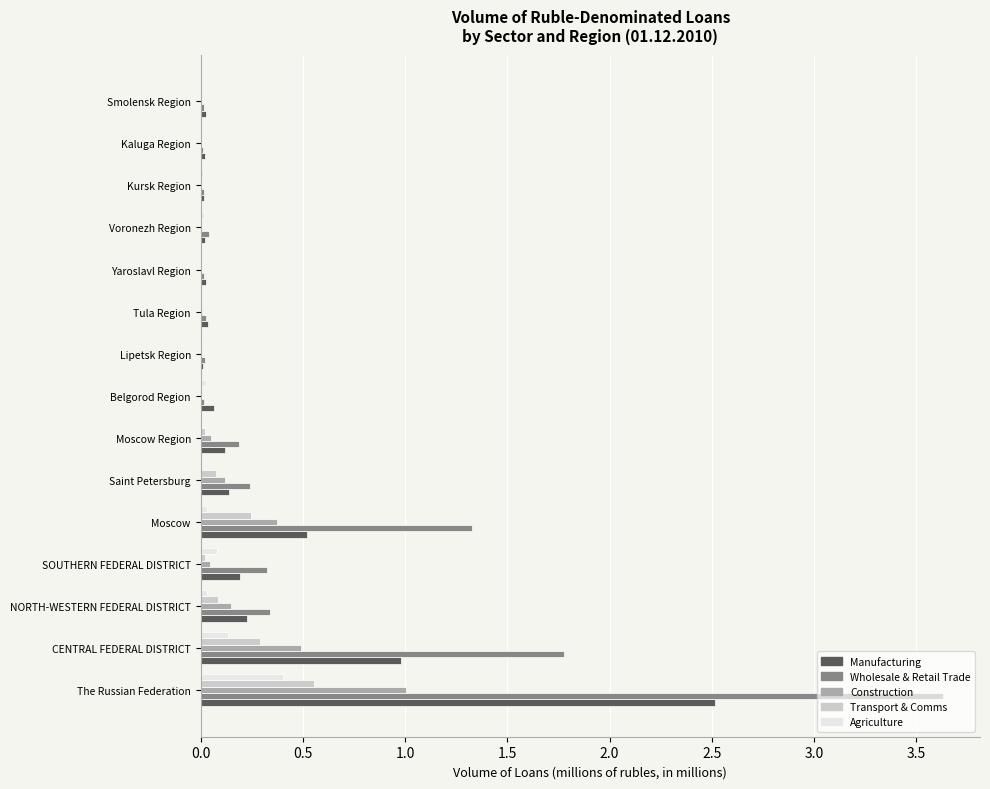

What is the highest value of the Manufacturing series?

2.5